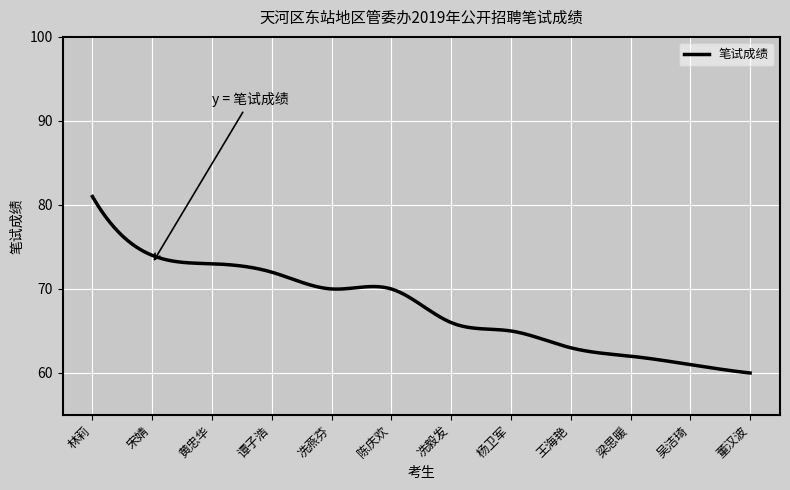

What is the average value?

67.8